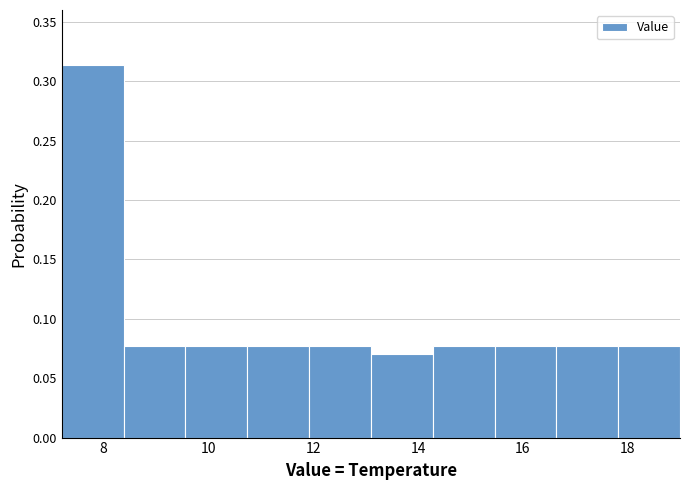

Which range on the x-axis has the tallest bar?

7.20 to 8.38